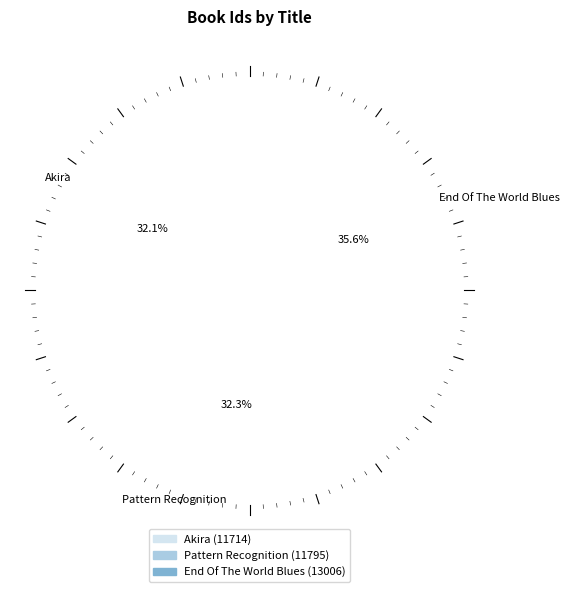

What is the ratio of the value at End Of The World Blues to the value at Akira?

1.1